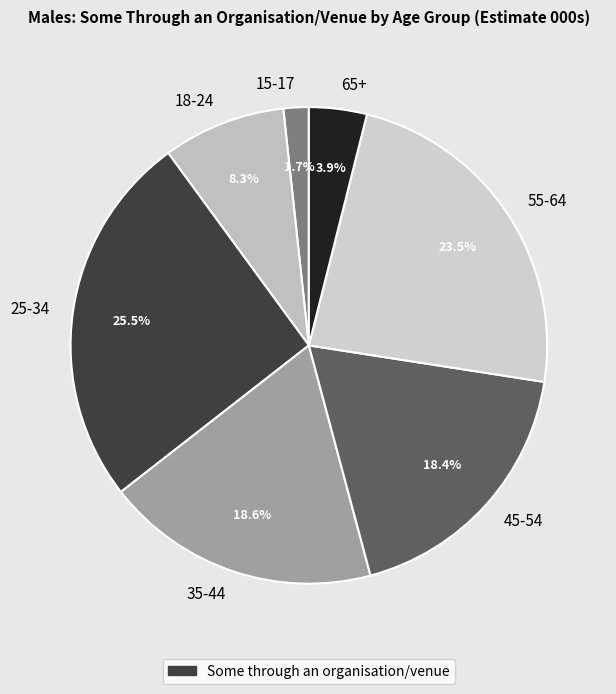

How many slices are in this pie chart?

7